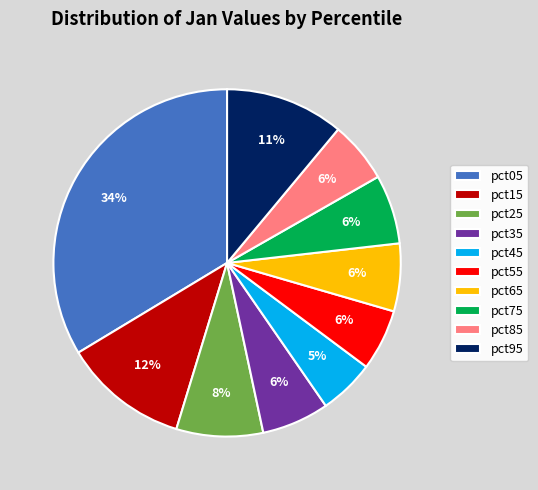

Does pct75 represent more than half of the total?

No